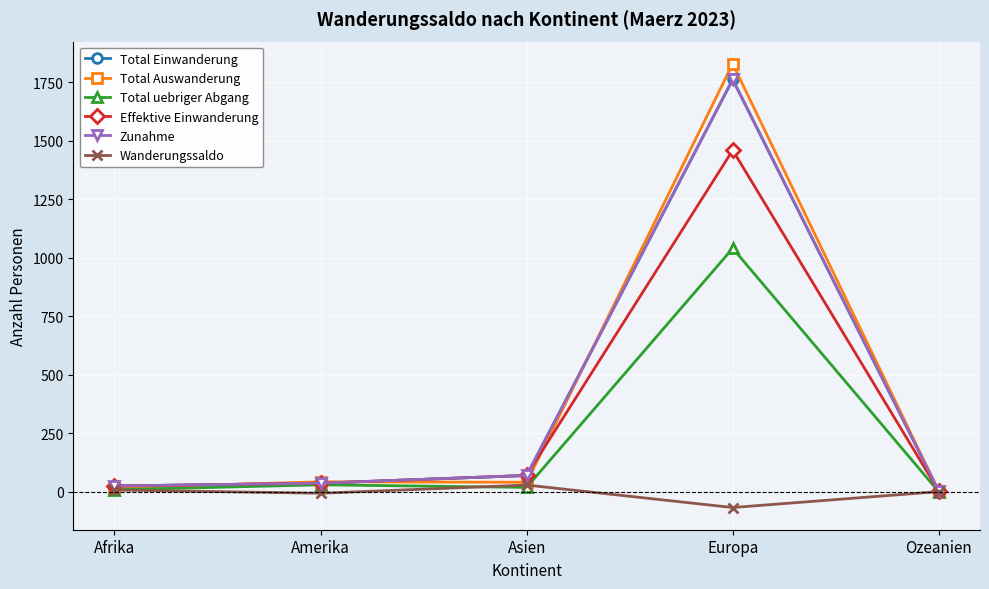

What is the average value of the Wanderungssaldo series?

-7